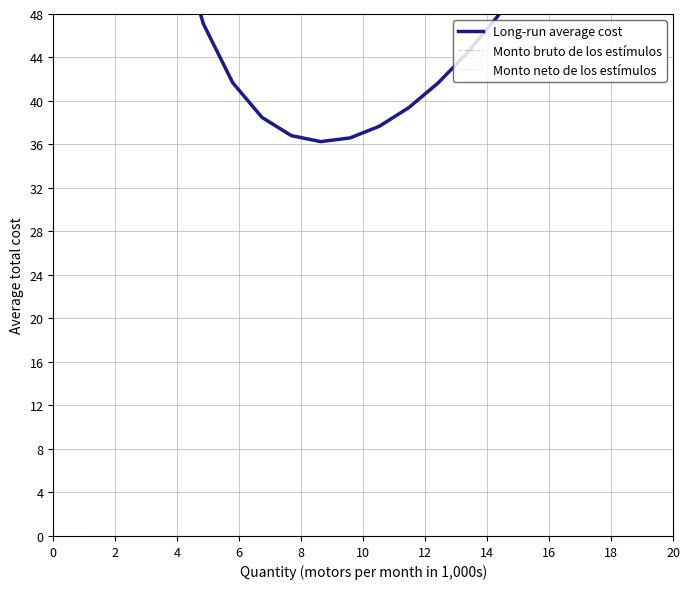

Which series changed the most between 20 and 12?

Long-run average cost